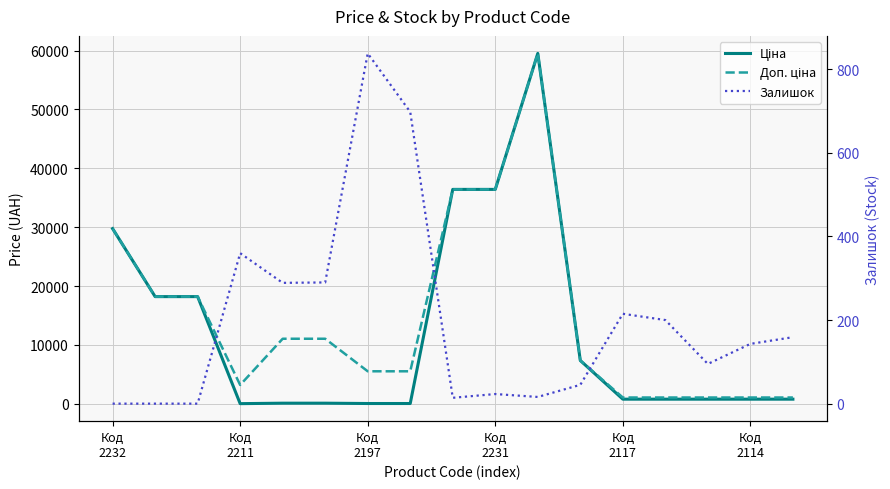

The value of Доп. ціна at 11 is 11111.9. True or false?

False